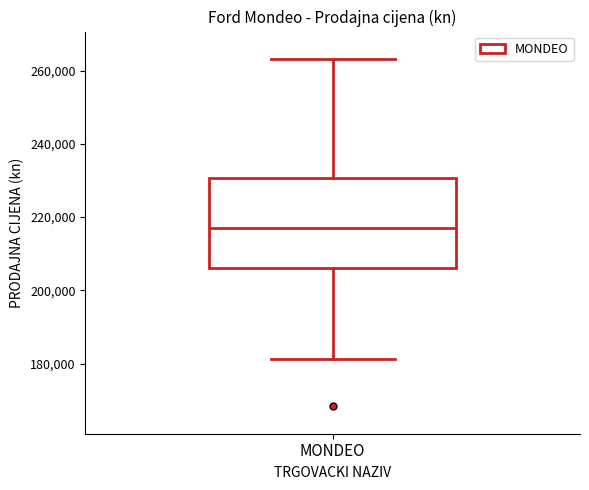

Transcribe this box plot: give where the median line is, the range the box spans, and where the two whiskers end, as read against the y-axis. The values are not printed on the chart, so give them approximately, as read against the axis.

median 216000, box 206000 to 230000, whiskers 182000 to 264000